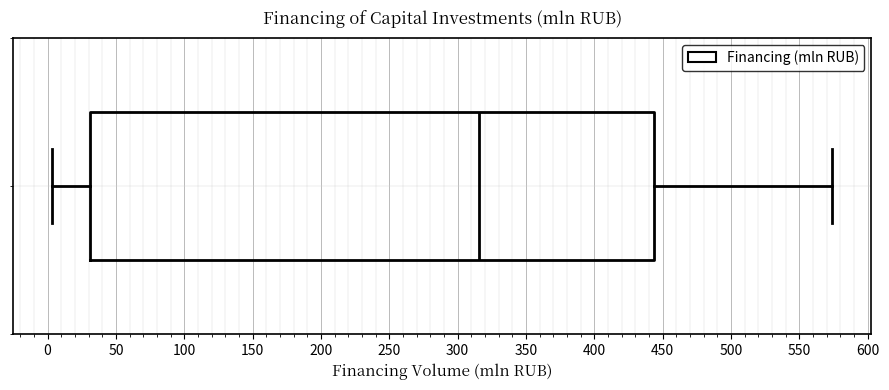

Read this box plot against the x-axis: the position of the median line, the range covered by the box, and the ends of both whiskers. The values are not printed on the chart, so give them approximately, as read against the axis.

median 315, box 30 to 445, whiskers 5 to 575